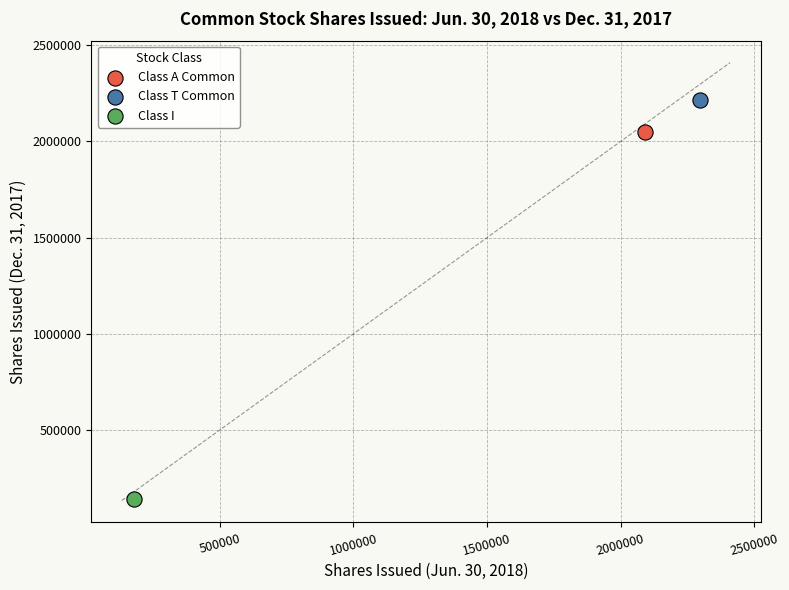

What are all the series names shown in the legend?

Class A Common, Class T Common, Class I